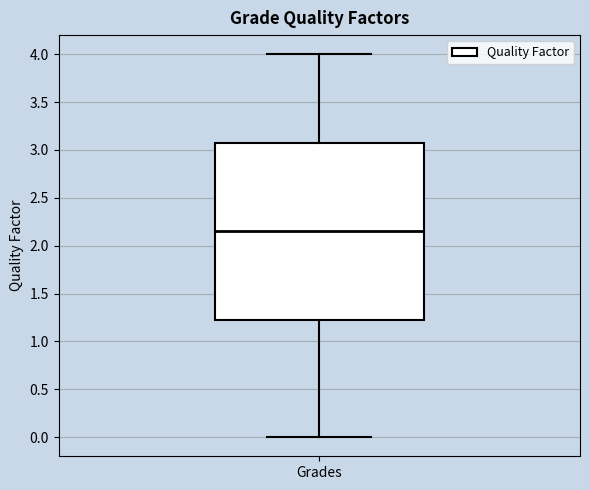

Where is the upper edge of the box for Grades on the y-axis? The values are not printed on the chart, so give them approximately, as read against the axis.

3.10